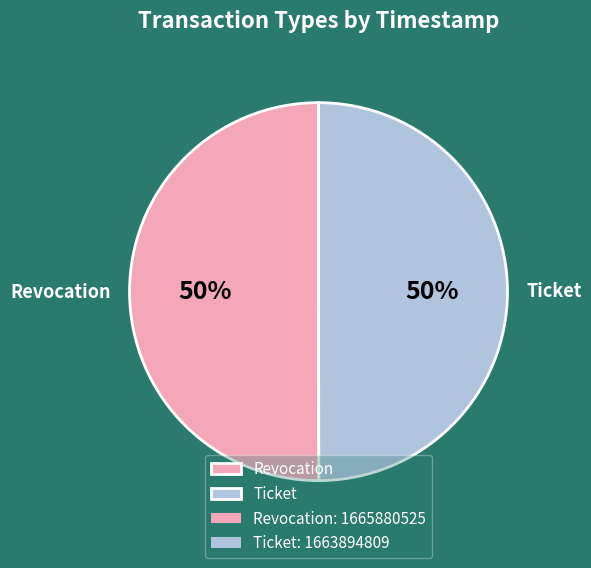

Is it true that Ticket is 57% of the pie?

False